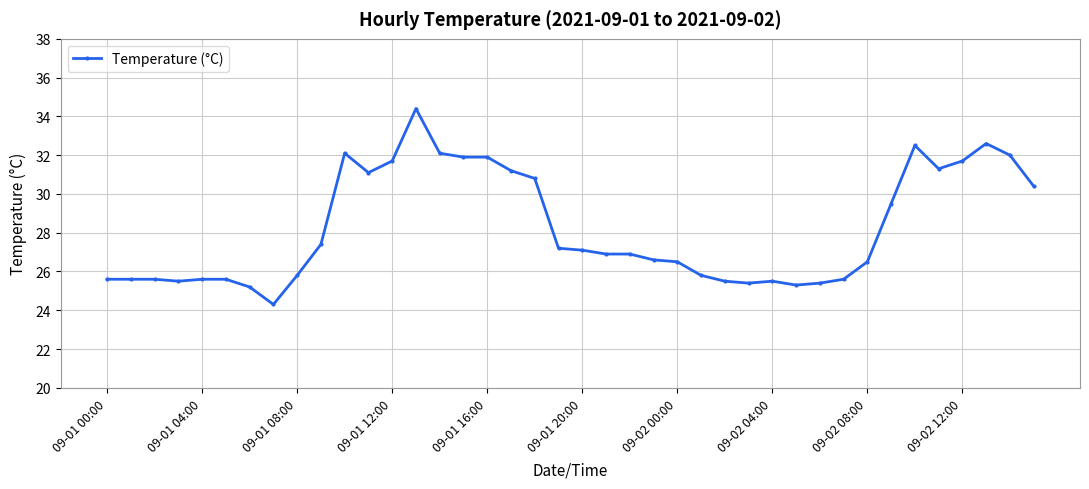

What is the value of the 7th point from the left?

25.2